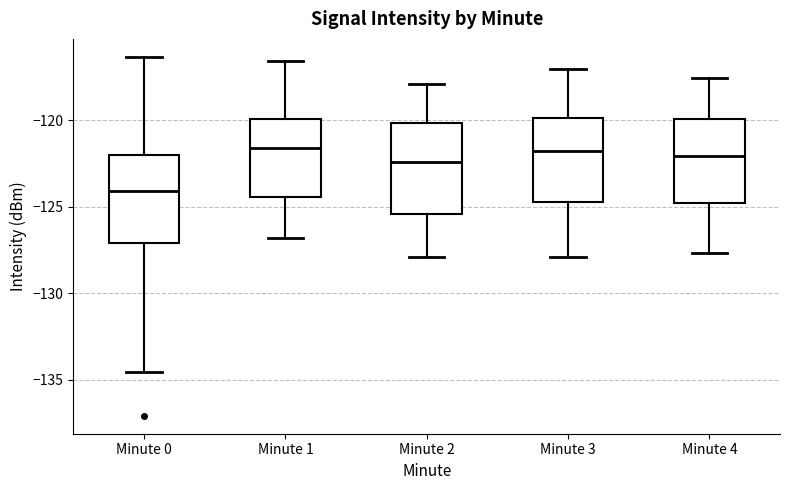

Where is the upper edge of the box for Minute 4 on the y-axis? The values are not printed on the chart, so give them approximately, as read against the axis.

-120.0